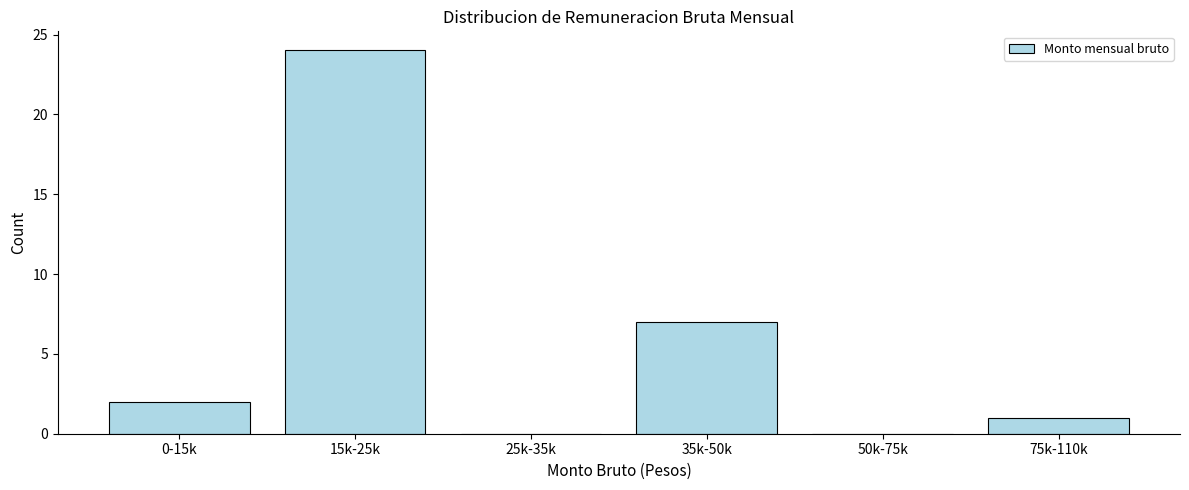

Reading left to right, transcribe all the data shown in this chart.

0-15k=2	15k-25k=24	25k-35k=0	35k-50k=7	50k-75k=0	75k-110k=1